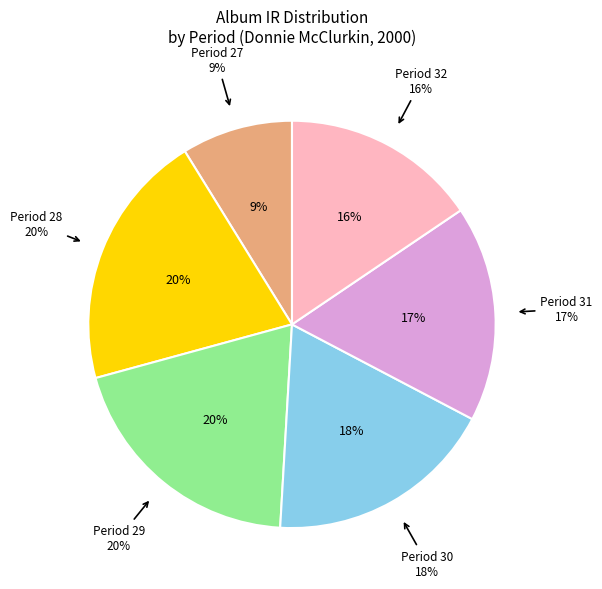

Between period_31 and period_27, which is larger?

period_31